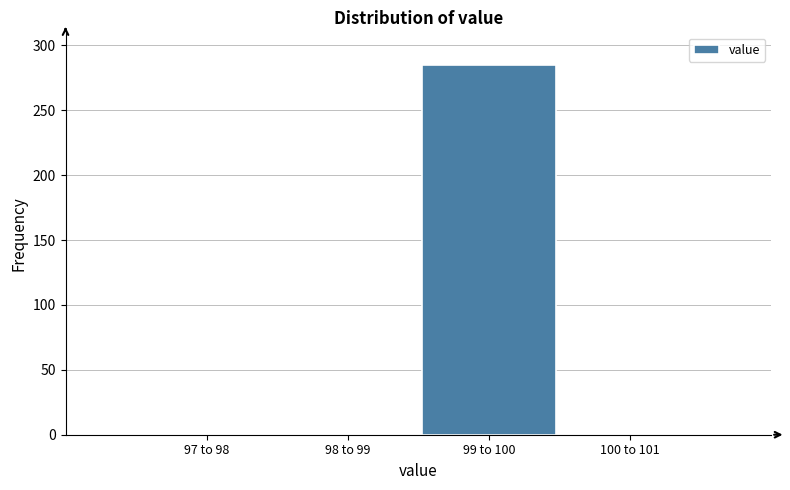

Reading left to right, list all the values displayed in this chart.

97 to 98=0	98 to 99=0	99 to 100=285	100 to 101=0